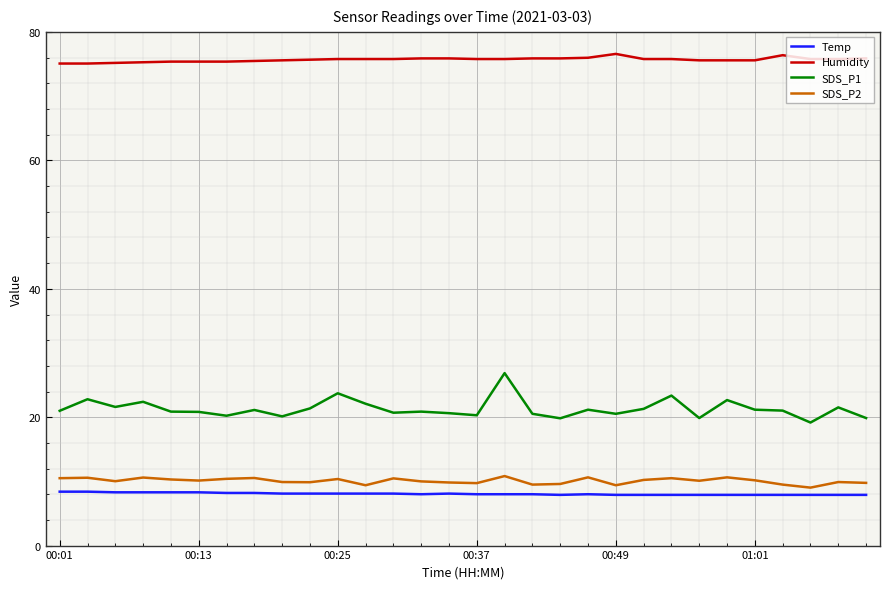

What is the greatest value displayed?

76.6